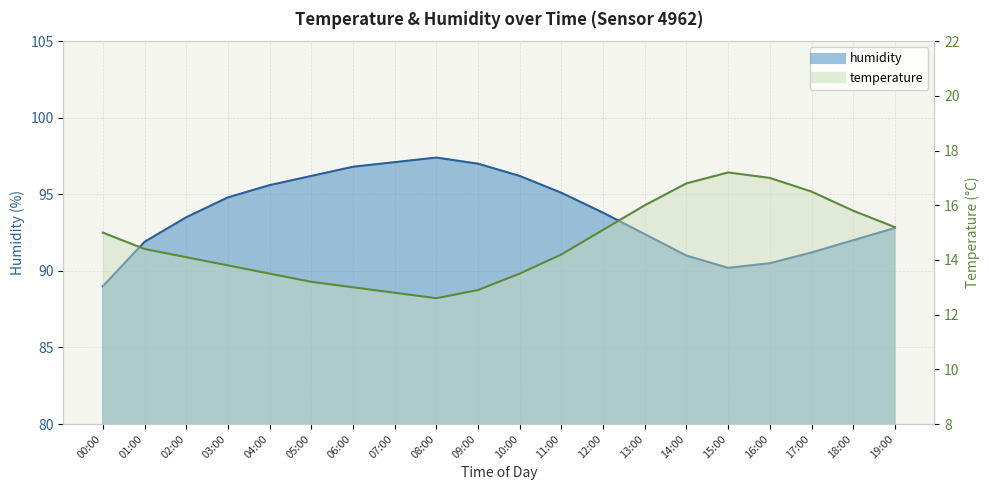

What is the minimum value for temperature?

12.6